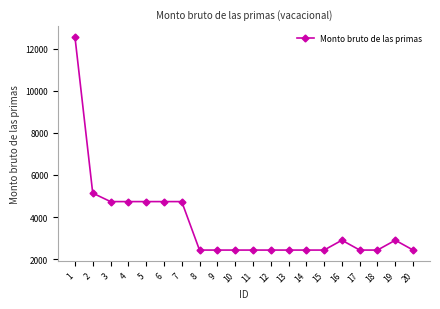

What is the average value?

3695.1